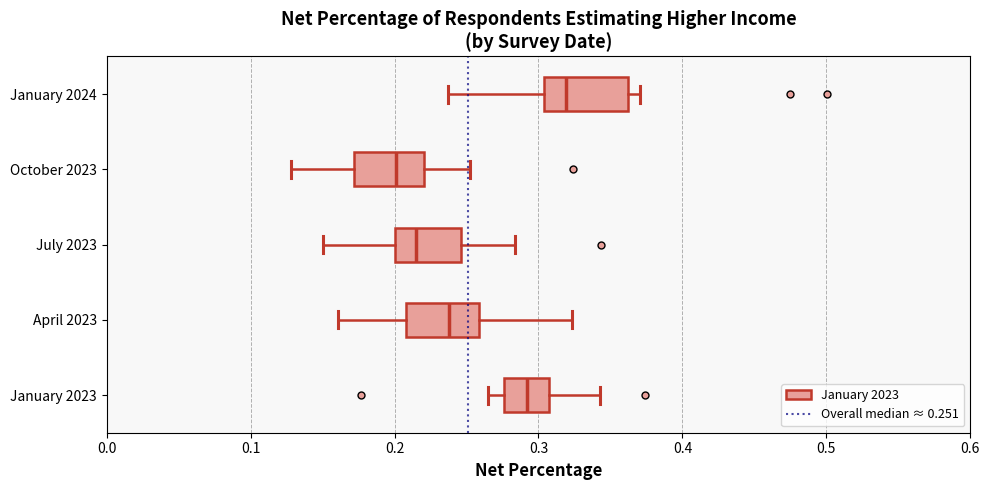

Reading bottom to top, read every box against the x-axis: the position of its median line, the range the box covers, and the ends of its whiskers. The values are not printed on the chart, so give them approximately, as read against the axis.

January 2023: median 0.29, box 0.28 to 0.31, whiskers 0.27 to 0.34
April 2023: median 0.24, box 0.21 to 0.26, whiskers 0.16 to 0.32
July 2023: median 0.21, box 0.20 to 0.25, whiskers 0.15 to 0.28
October 2023: median 0.20, box 0.17 to 0.22, whiskers 0.13 to 0.25
January 2024: median 0.32, box 0.30 to 0.36, whiskers 0.24 to 0.37